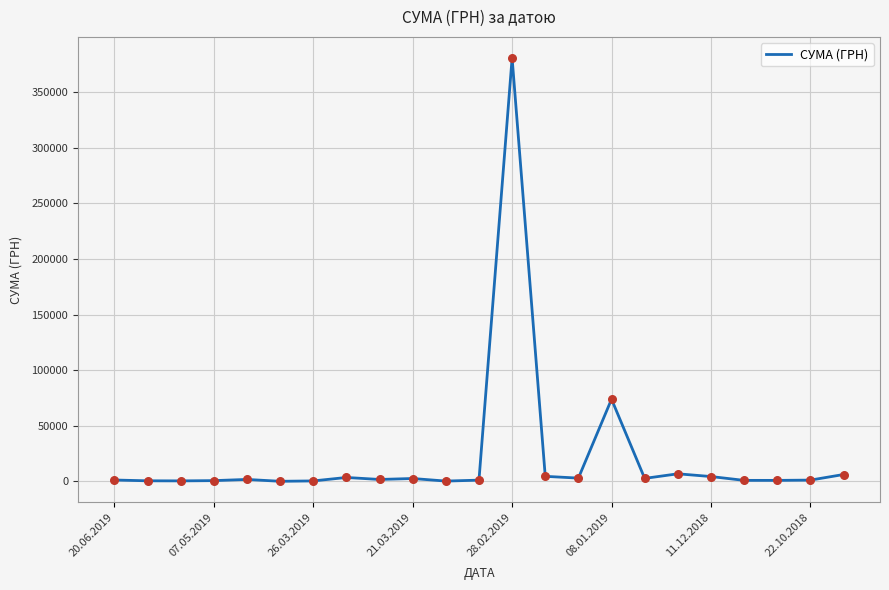

What is the difference between the maximum and minimum values?

380327.8